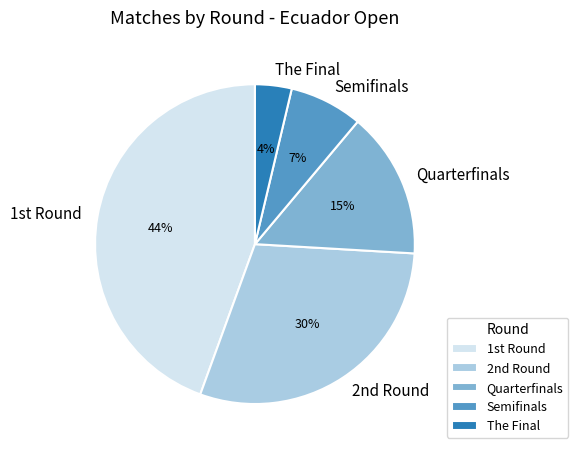

Which has a higher value, Quarterfinals or The Final?

Quarterfinals